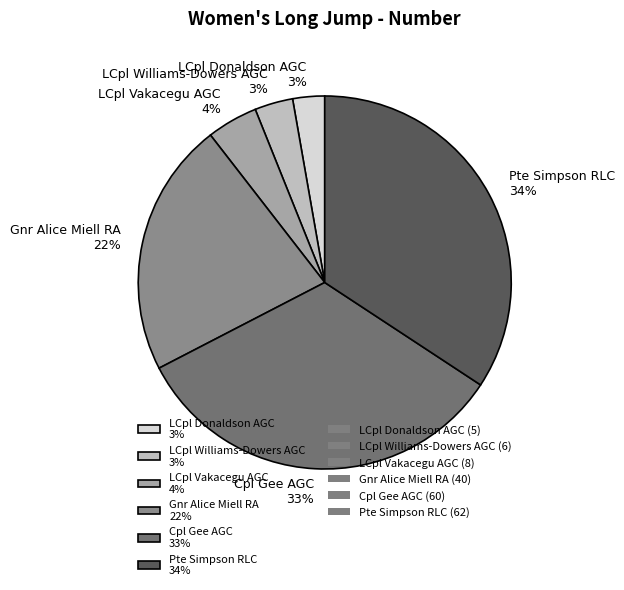

To the nearest percent, what portion does LCpl Vakacegu AGC 4% represent?

4%